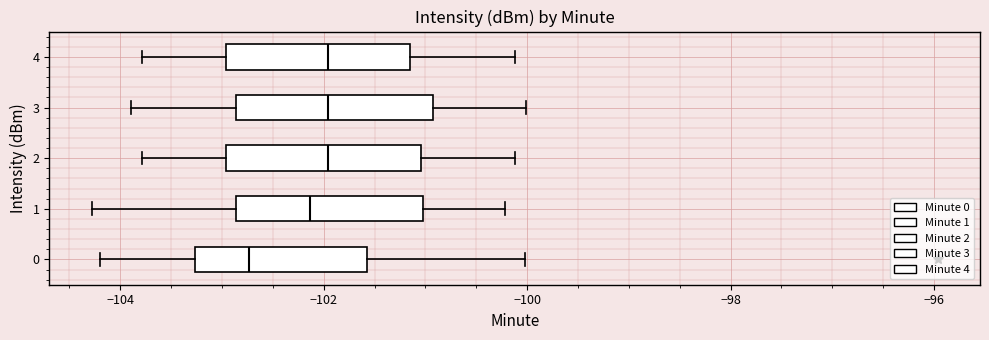

Reading bottom to top, read every box against the x-axis: the position of its median line, the range the box covers, and the ends of its whiskers. The values are not printed on the chart, so give them approximately, as read against the axis.

0: median -102.8, box -103.2 to -101.6, whiskers -104.2 to -100.0
1: median -102.2, box -102.8 to -101.0, whiskers -104.2 to -100.2
2: median -102.0, box -103.0 to -101.0, whiskers -103.8 to -100.2
3: median -102.0, box -102.8 to -101.0, whiskers -103.8 to -100.0
4: median -102.0, box -103.0 to -101.2, whiskers -103.8 to -100.2